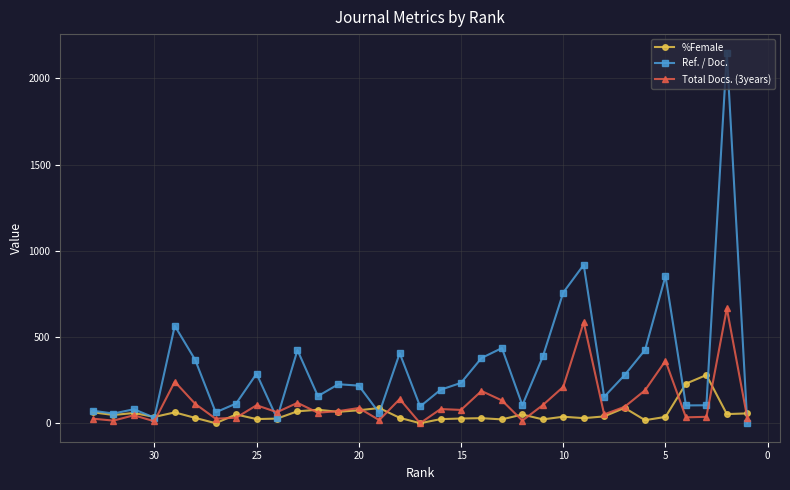

Is the value of %Female at 31 greater than the value of Total Docs. (3years) at 19?

No